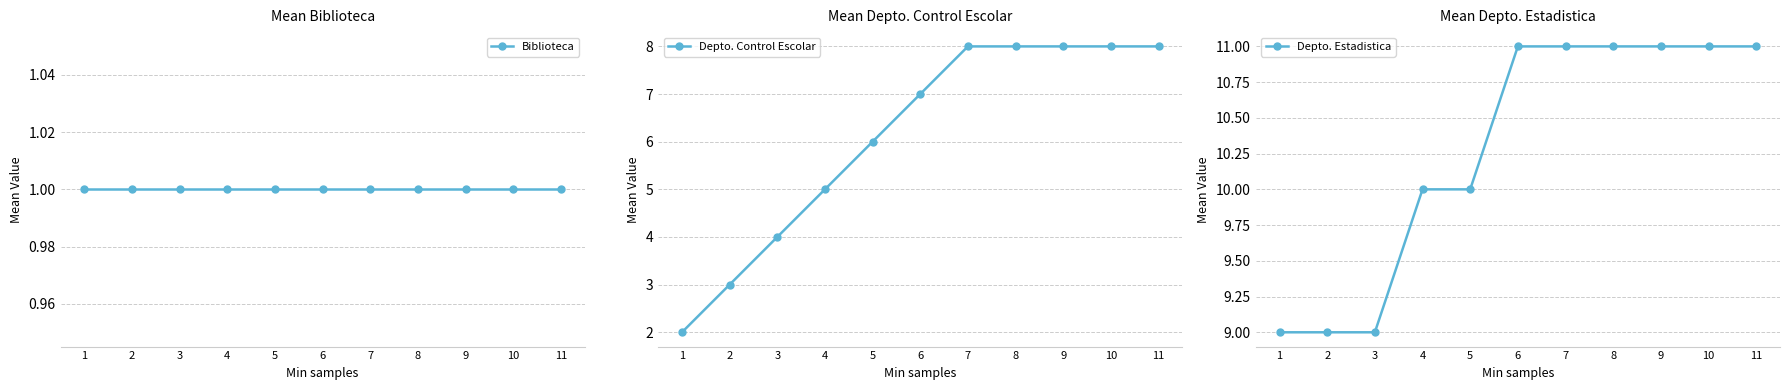

What is the maximum value shown in the chart?

11